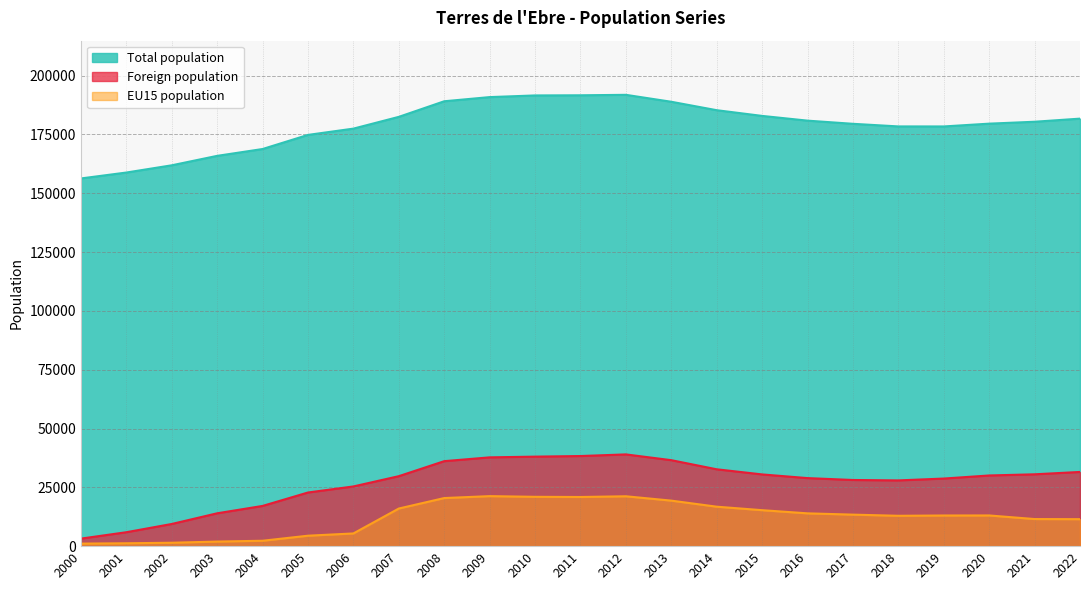

How many values in the Total population series are below 180383?

11